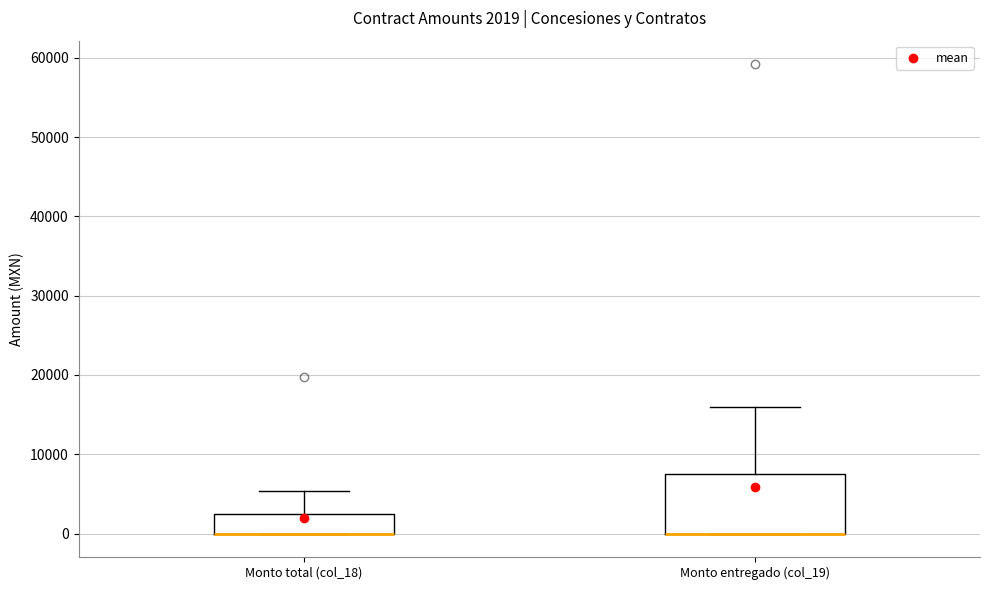

Which box is the tallest, from its lower edge to its upper edge?

Monto entregado (col_19)